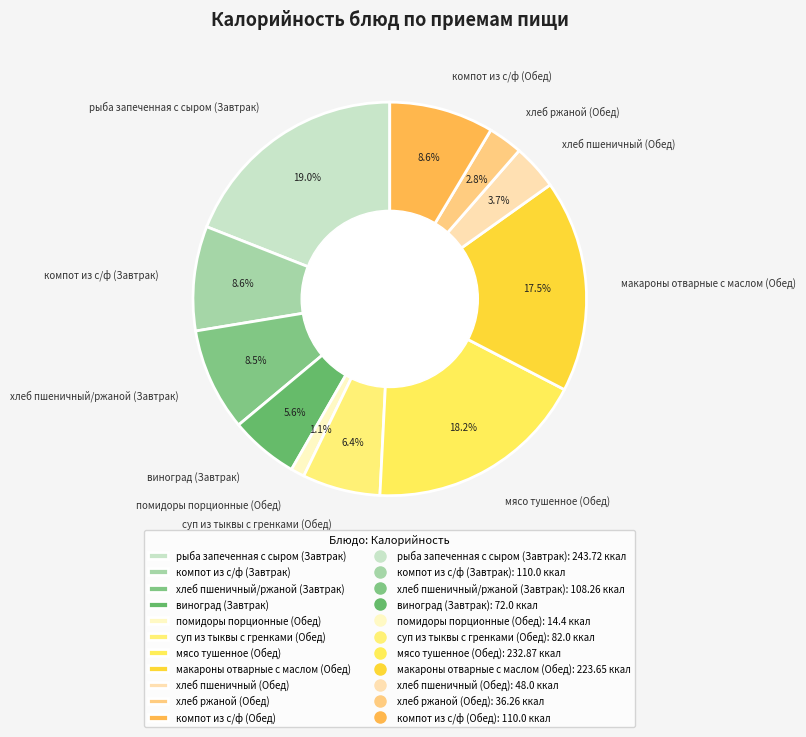

How many segments does this pie chart have?

11